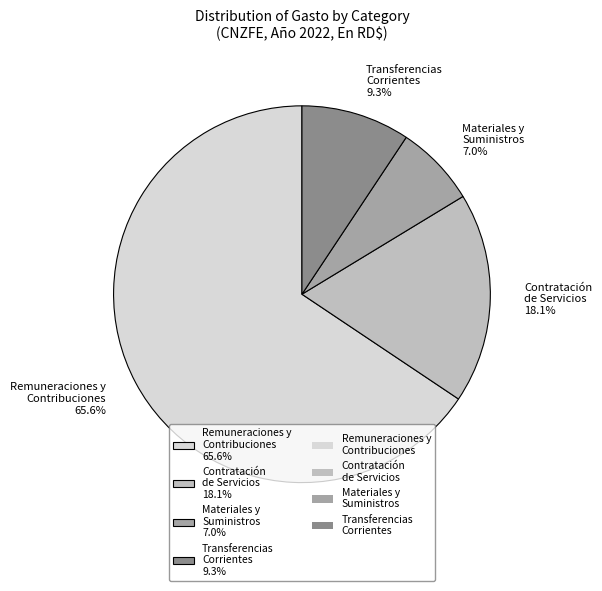

Count the number of slices in the pie.

4